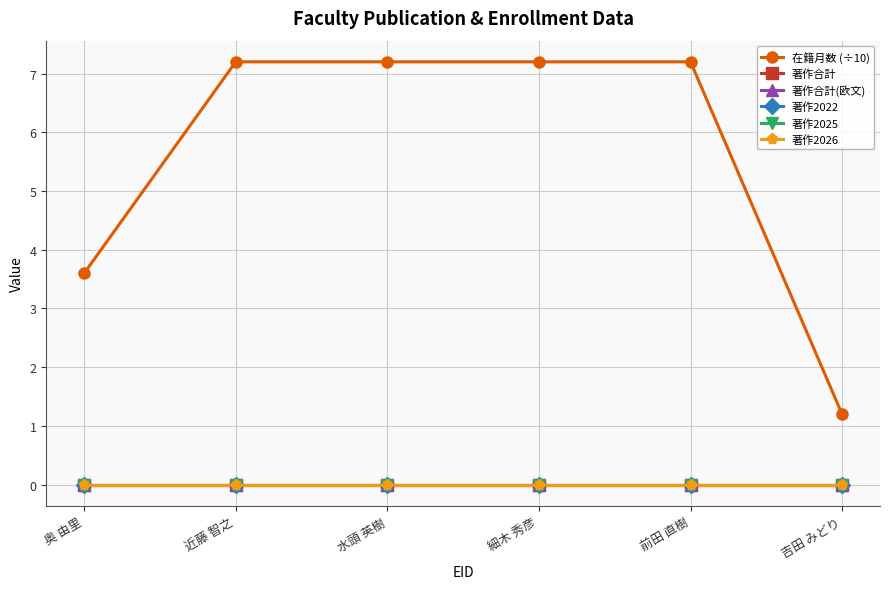

Reading left to right, what are all the values shown in this chart?

在籍月数 (÷10): 3.6	7.2	7.2	7.2	7.2	1.2
著作合計: 0.0	0.0	0.0	0.0	0.0	0.0
著作合計(欧文): 0.0	0.0	0.0	0.0	0.0	0.0
著作2022: 0.0	0.0	0.0	0.0	0.0	0.0
著作2025: 0.0	0.0	0.0	0.0	0.0	0.0
著作2026: 0.0	0.0	0.0	0.0	0.0	0.0